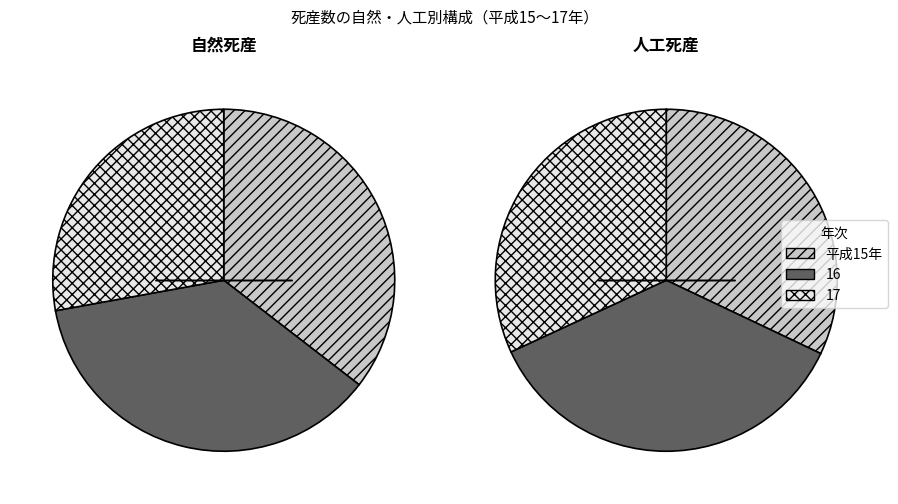

To the nearest percent, what is the difference between the largest and smallest slice percentages?

9%